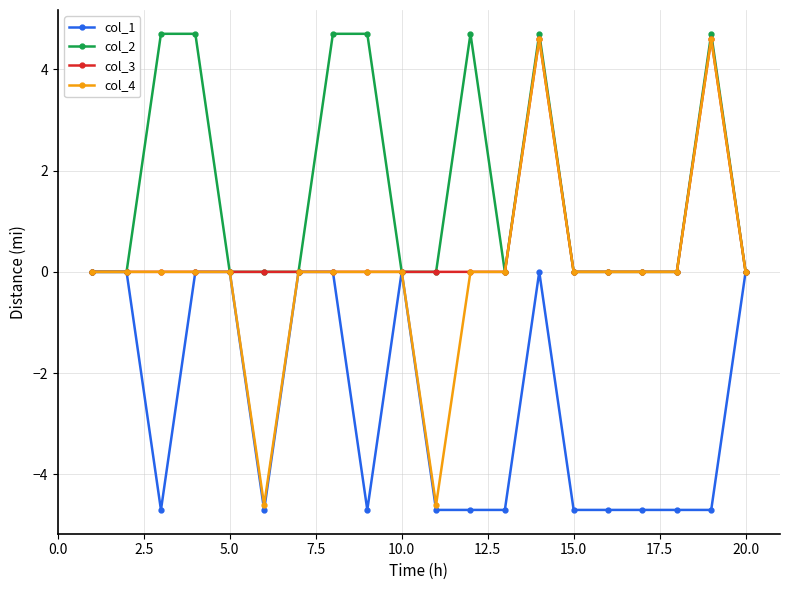

What is the greatest value displayed?

4.7